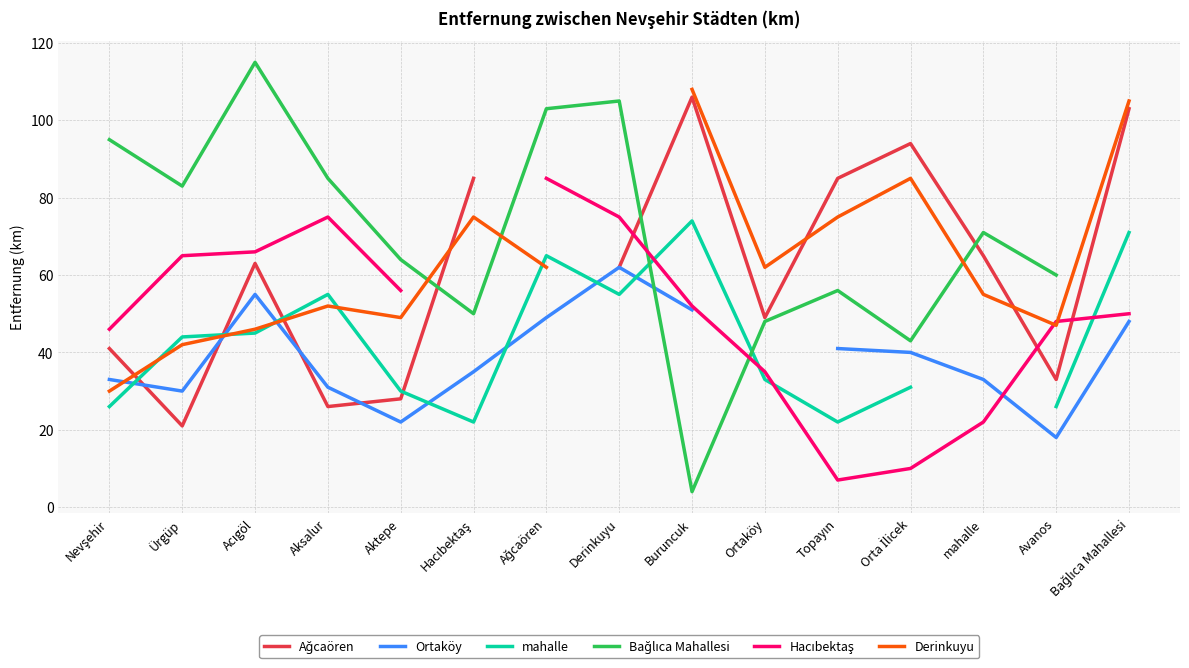

List the series in order of their peak value, highest first.

Bağlıca Mahallesi, Derinkuyu, Ağcaören, Hacıbektaş, mahalle, Ortaköy